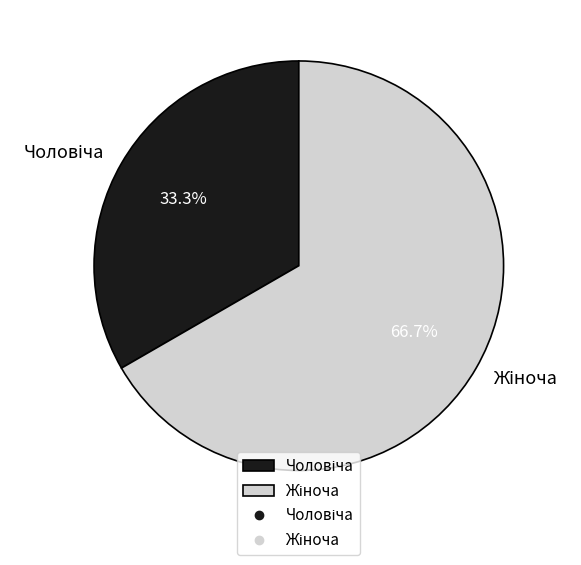

How many slices are in this pie chart?

2